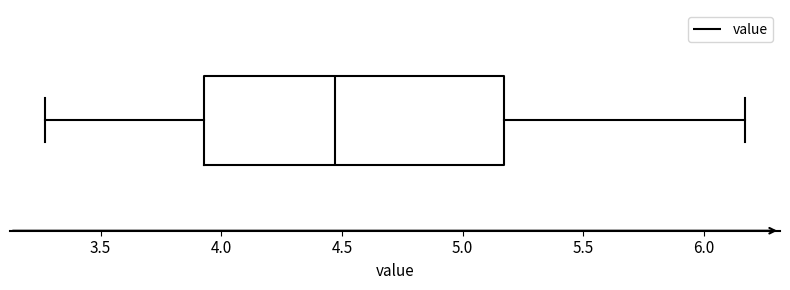

Read this box plot against the x-axis: the position of the median line, the range covered by the box, and the ends of both whiskers. The values are not printed on the chart, so give them approximately, as read against the axis.

median 4.45, box 3.95 to 5.15, whiskers 3.25 to 6.15